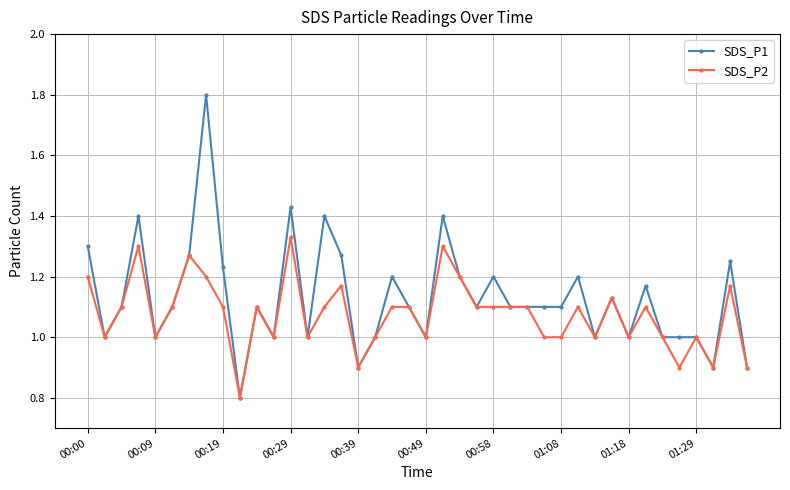

Which series has the largest range (max minus min)?

SDS_P1